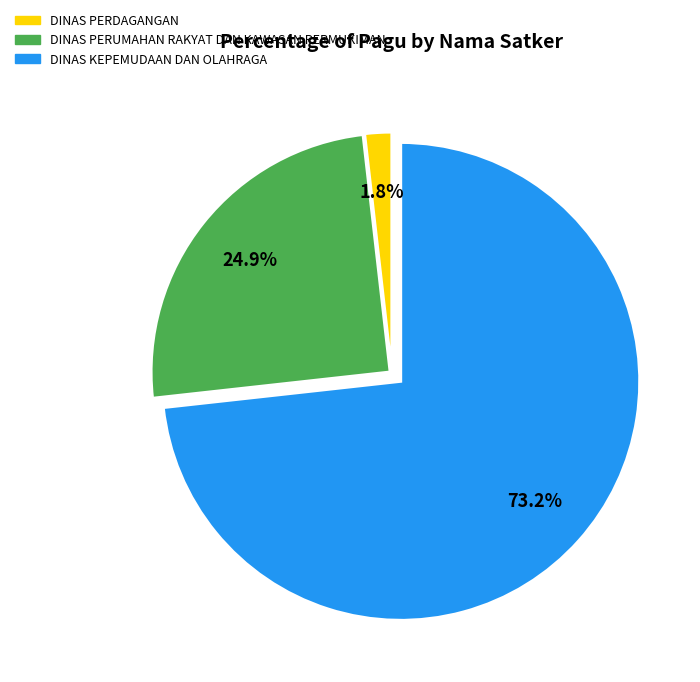

Approximately how many times larger is the value at DINAS PERUMAHAN RAKYAT DAN KAWASAN PERMUKIMAN compared to DINAS KEPEMUDAAN DAN OLAHRAGA?

0.3